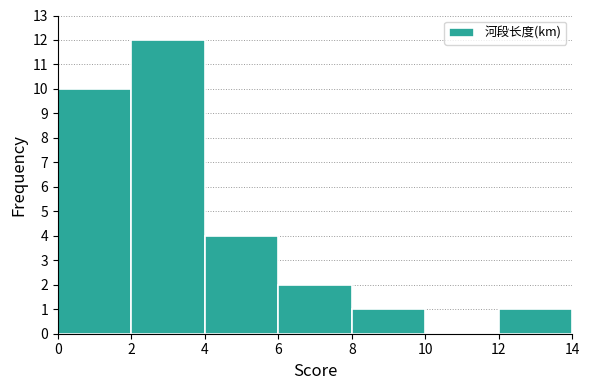

Reading left to right, transcribe this chart: for each bar, give the range it covers on the x-axis and its height. The values are not printed on the chart, so give them approximately, as read against the axis.

0 to 2: 10
2 to 4: 12
4 to 6: 4
6 to 8: 2
8 to 10: 1
10 to 12: 0
12 to 14: 1